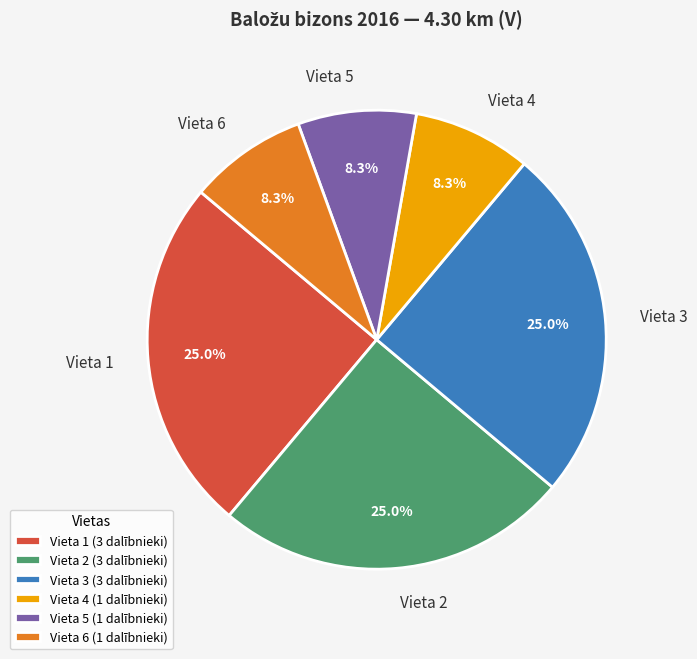

Combined, do Vieta 5 and Vieta 2 account for over 50%?

No